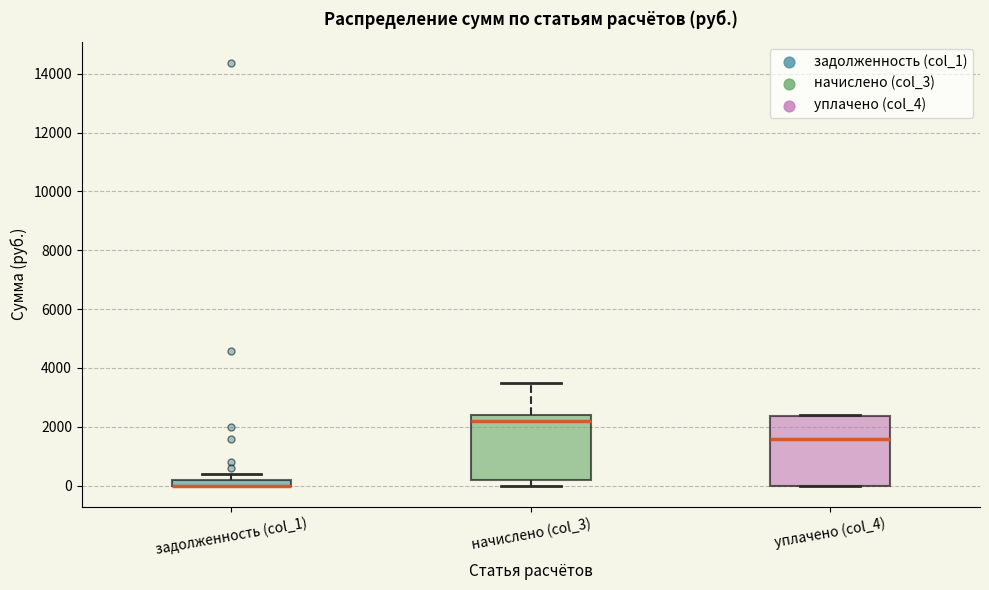

Where is the upper edge of the box for уплачено (col_4) on the y-axis? The values are not printed on the chart, so give them approximately, as read against the axis.

2400